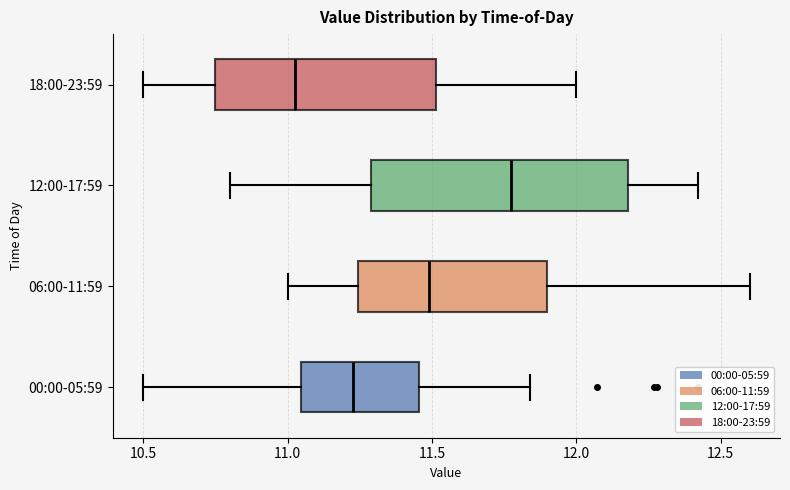

Reading bottom to top, transcribe this box plot: for each box, give where its median line is, the range the box spans, and where its two whiskers end, as read against the x-axis. The values are not printed on the chart, so give them approximately, as read against the axis.

00:00-05:59: median 11.25, box 11.05 to 11.45, whiskers 10.50 to 11.85
06:00-11:59: median 11.50, box 11.25 to 11.90, whiskers 11.00 to 12.60
12:00-17:59: median 11.80, box 11.30 to 12.20, whiskers 10.80 to 12.40
18:00-23:59: median 11.05, box 10.75 to 11.50, whiskers 10.50 to 12.00